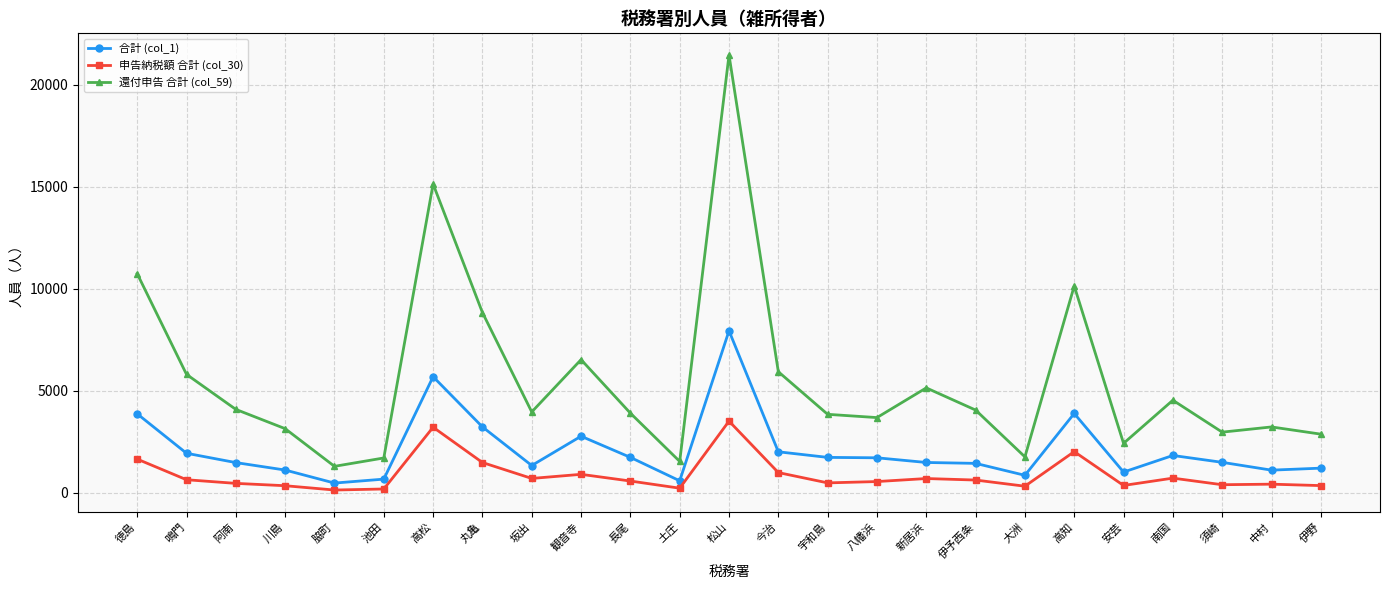

True or false: 申告納税額 合計 (col_30) and 合計 (col_1) cross at least once.

False